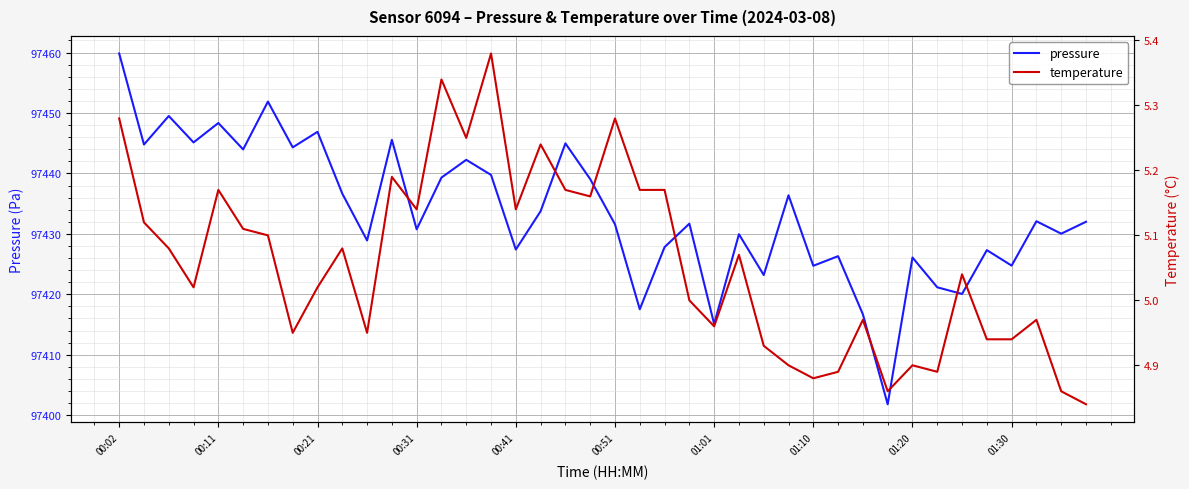

The value of pressure at 39 is 97432.0. True or false?

True